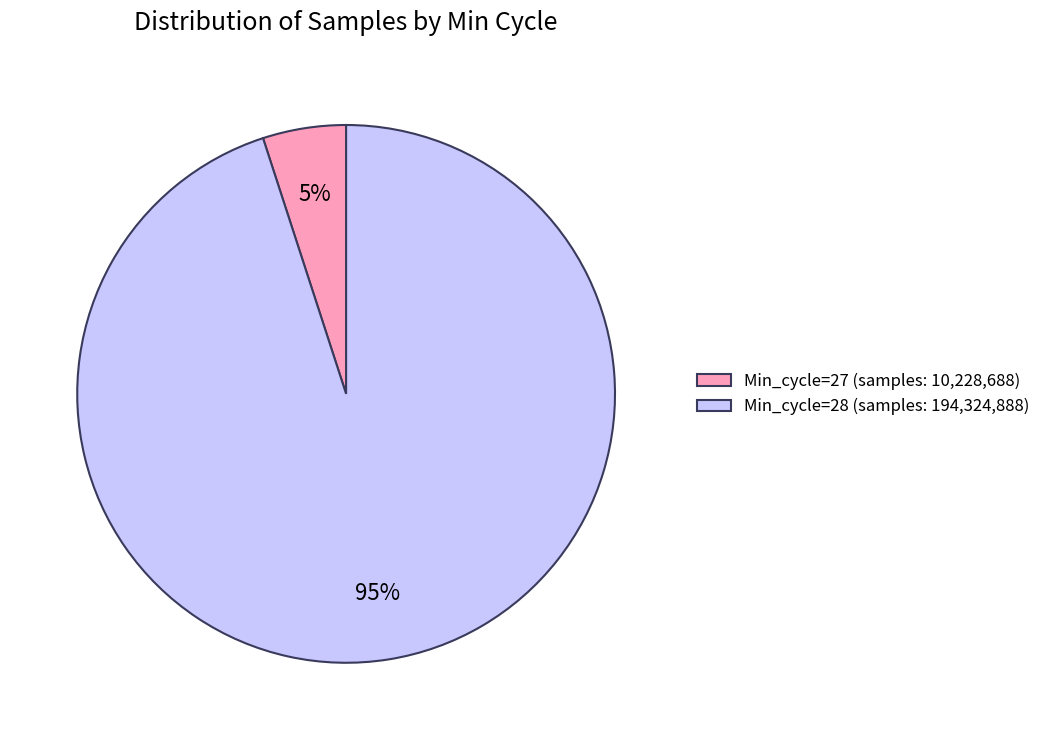

How many slices are in this pie chart?

2